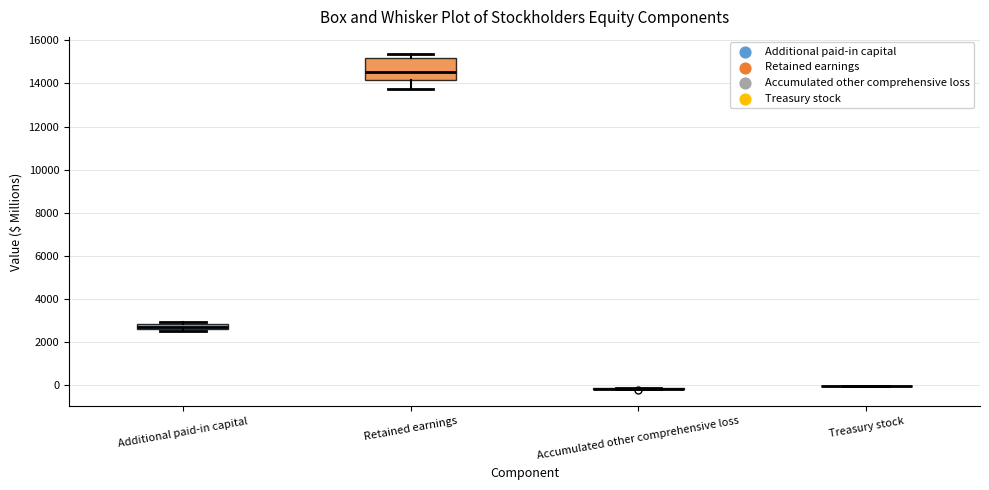

Comparing the boxes themselves (not the whiskers), which one is the tallest?

Retained earnings